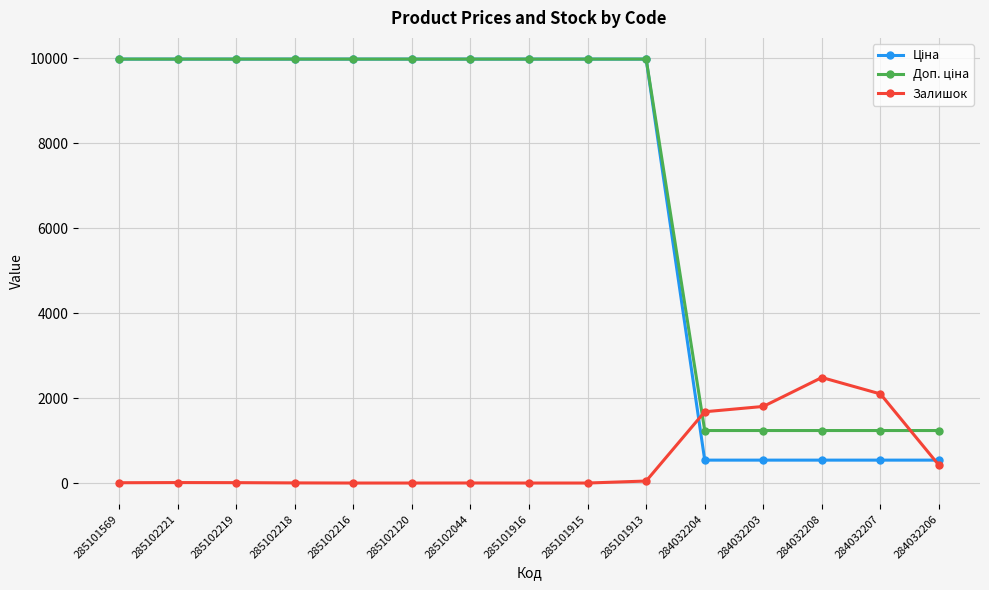

What is the maximum value shown in the chart?

9975.0